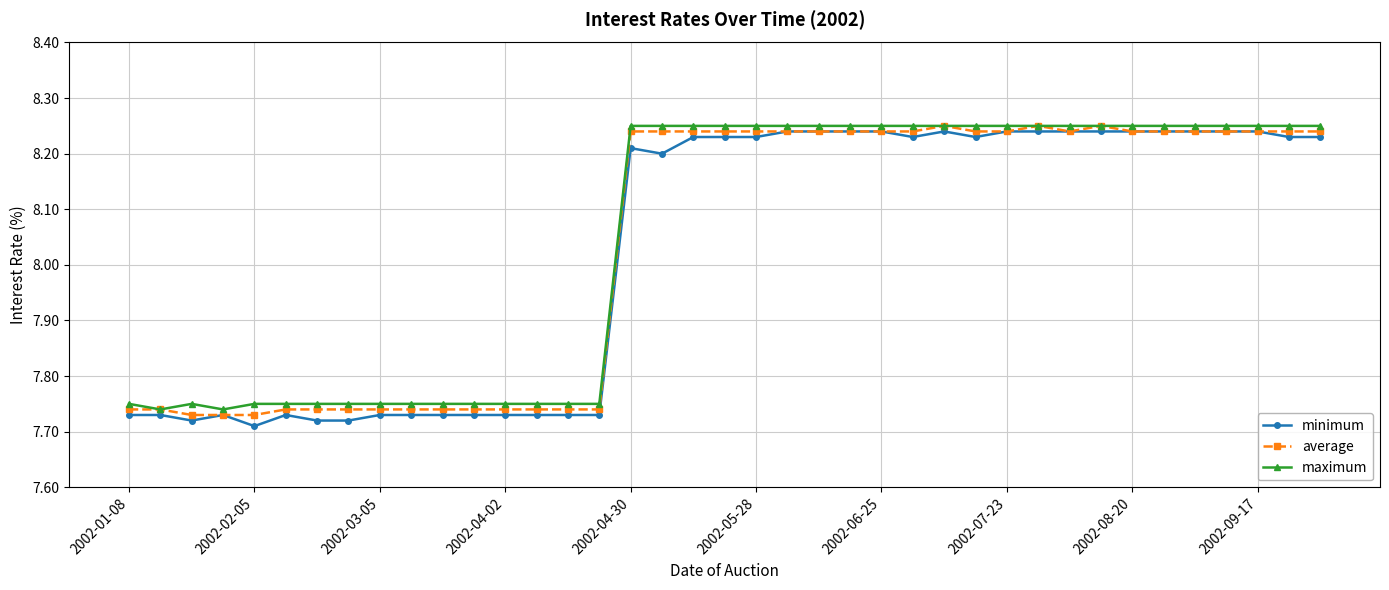

How many values in the maximum series are below 8?

16